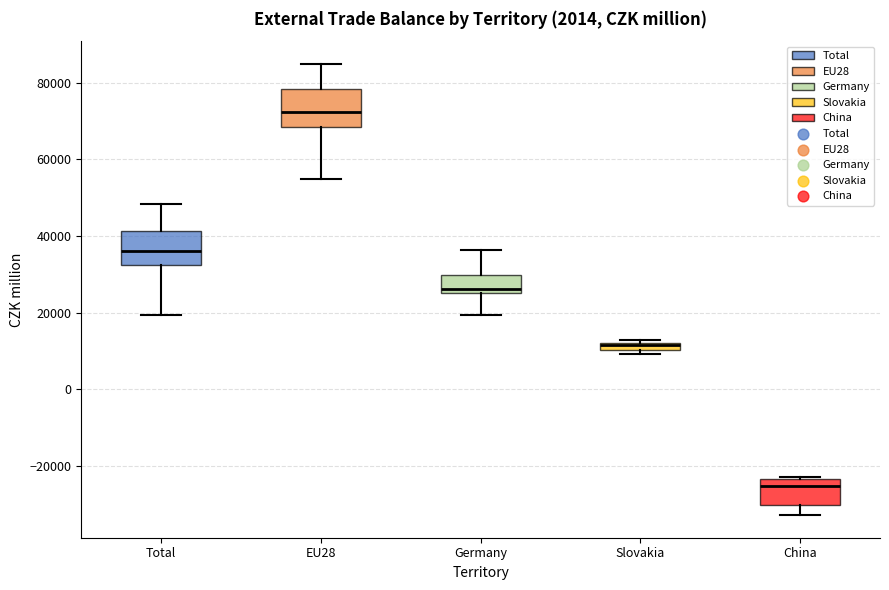

Which box's median line is the highest?

EU28